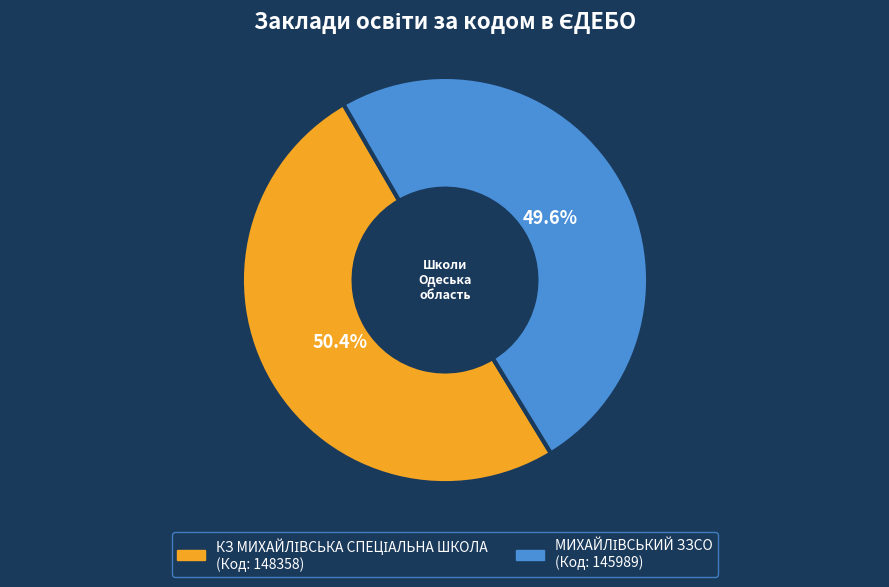

Is there any slice that represents more than half of the pie?

Yes